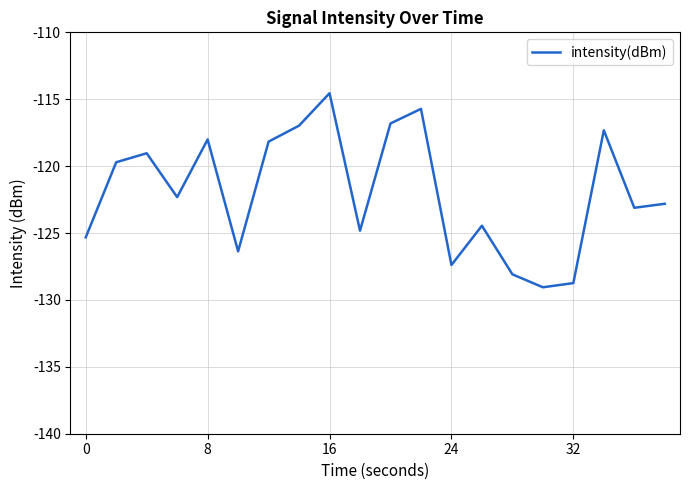

What is the minimum value shown in the chart?

-129.1